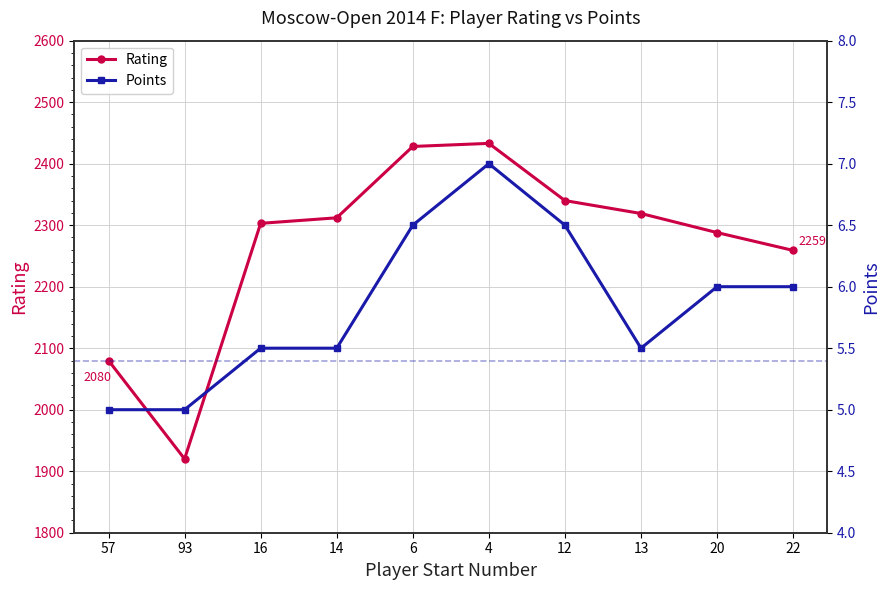

Rank the series by their maximum value, from highest to lowest.

Rating, Points